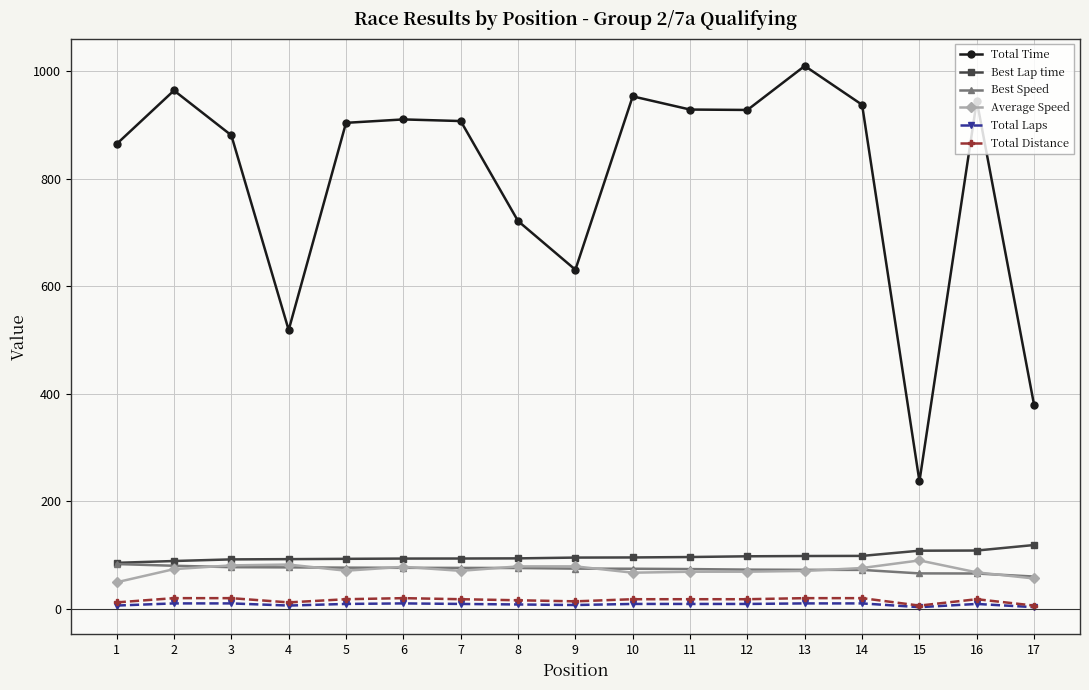

True or false: Total Distance and Average Speed intersect in this chart.

False